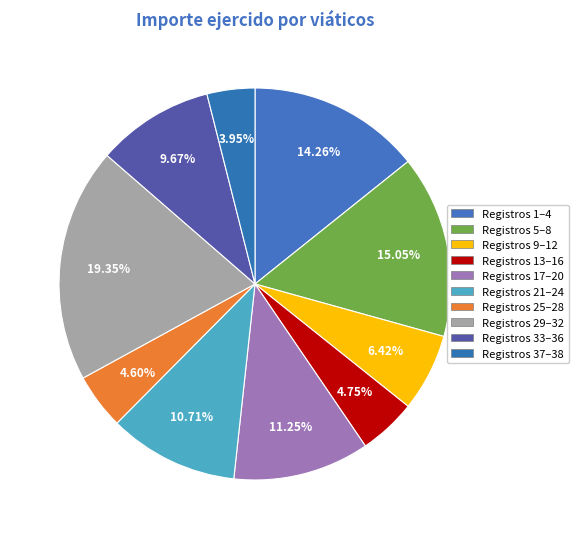

Is there a majority slice in this chart?

No